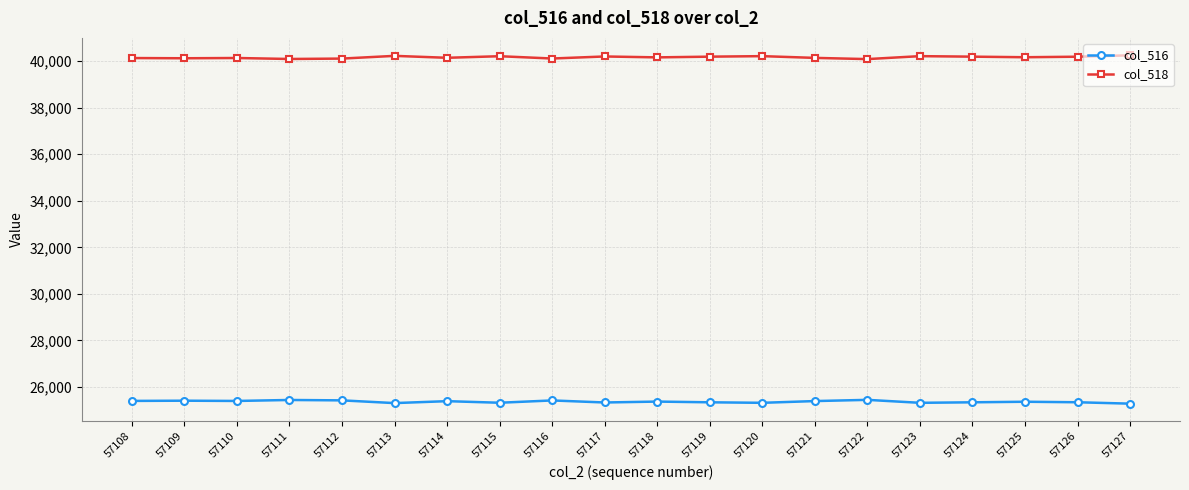

List the series in order of their peak value, highest first.

col_518, col_516